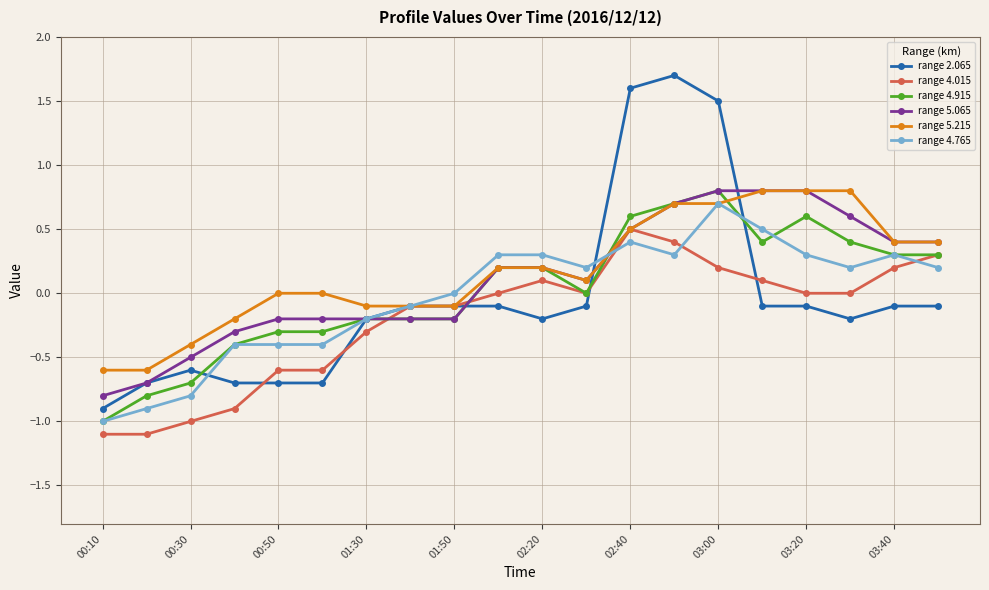

What is the difference between the maximum and second lowest values in the range 4.915 series?

1.6